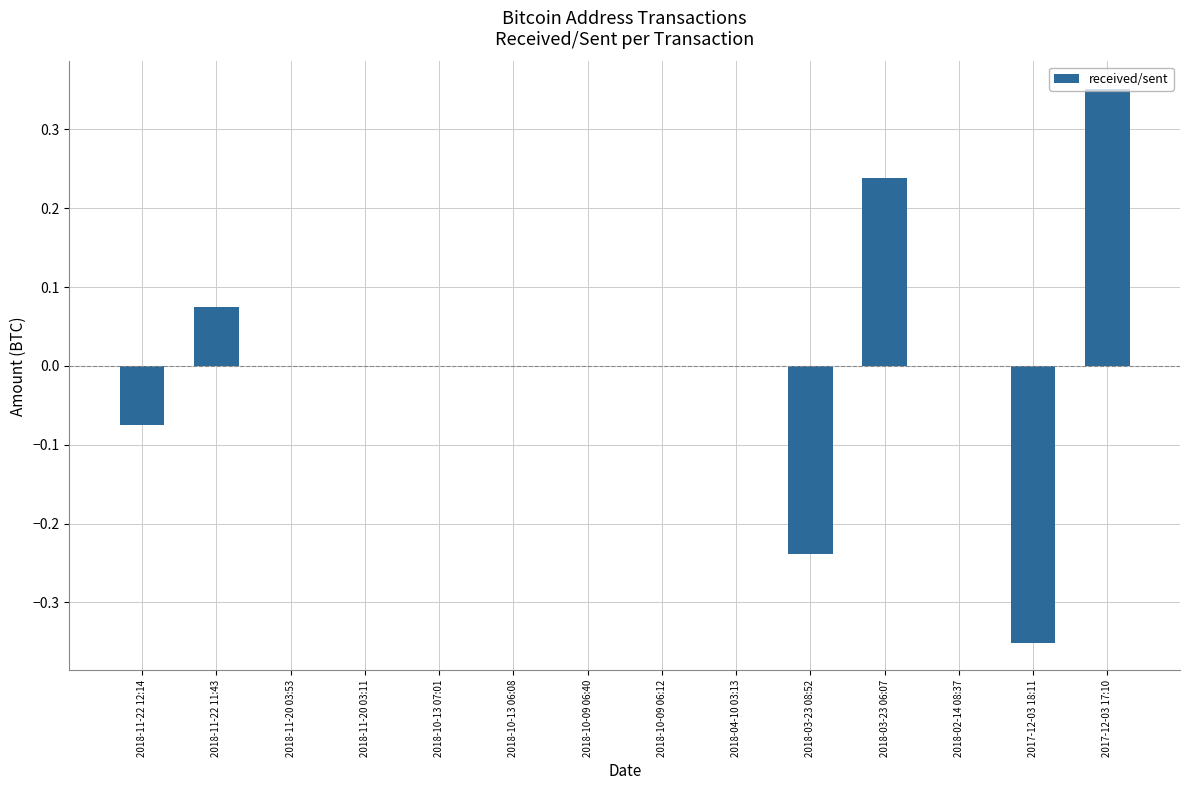

Which label corresponds to the largest value in the chart?

2017-12-03 17:10